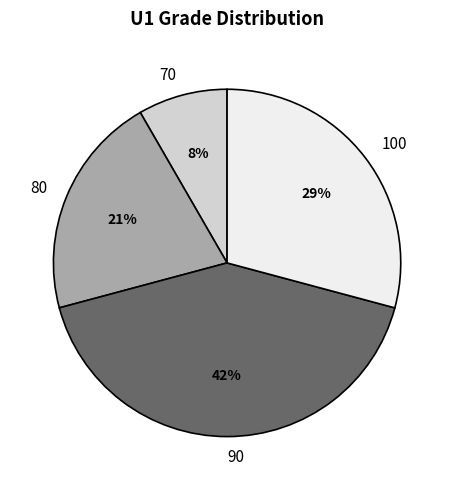

Is it true that 70 is 8% of the pie?

True